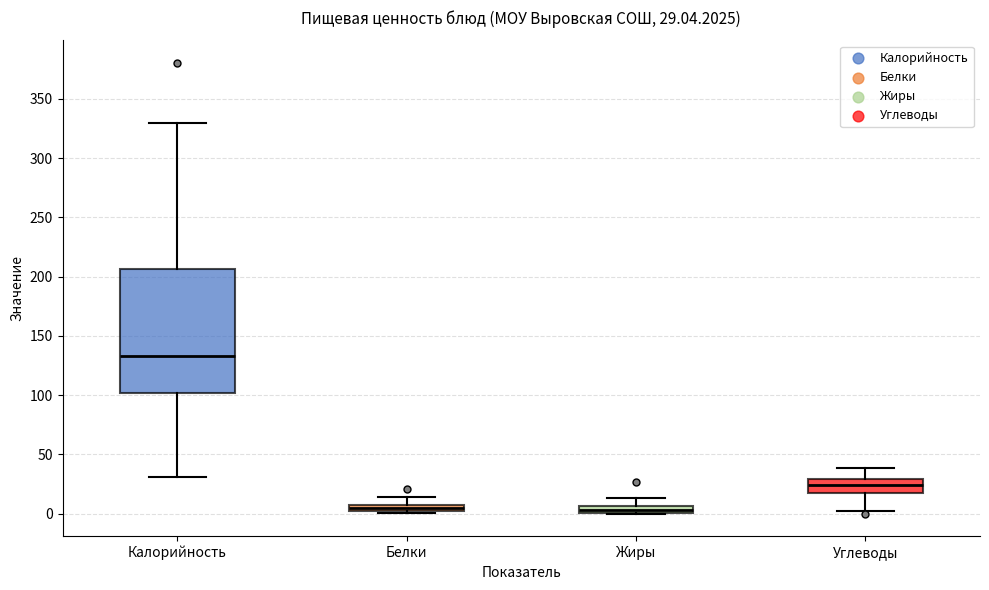

Which box is the tallest, from its lower edge to its upper edge?

Калорийность